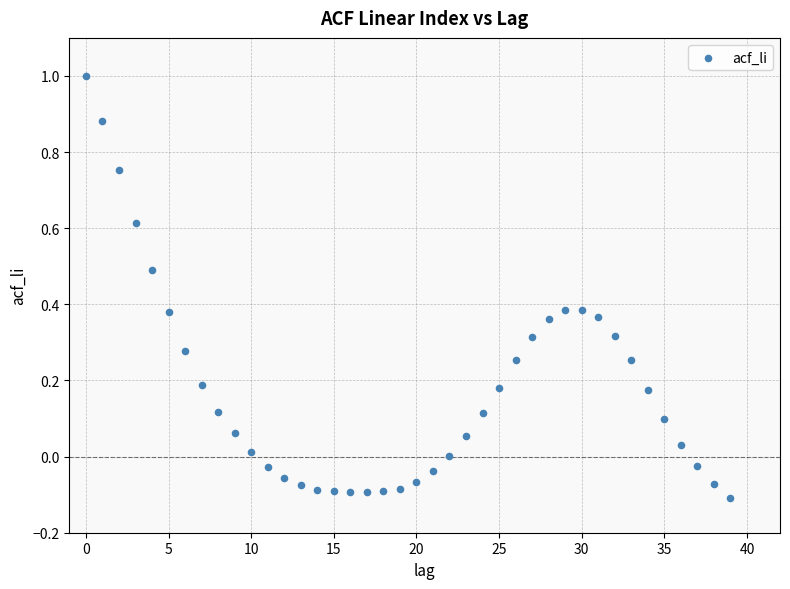

What is the range of Y values (max minus min)?

1.1